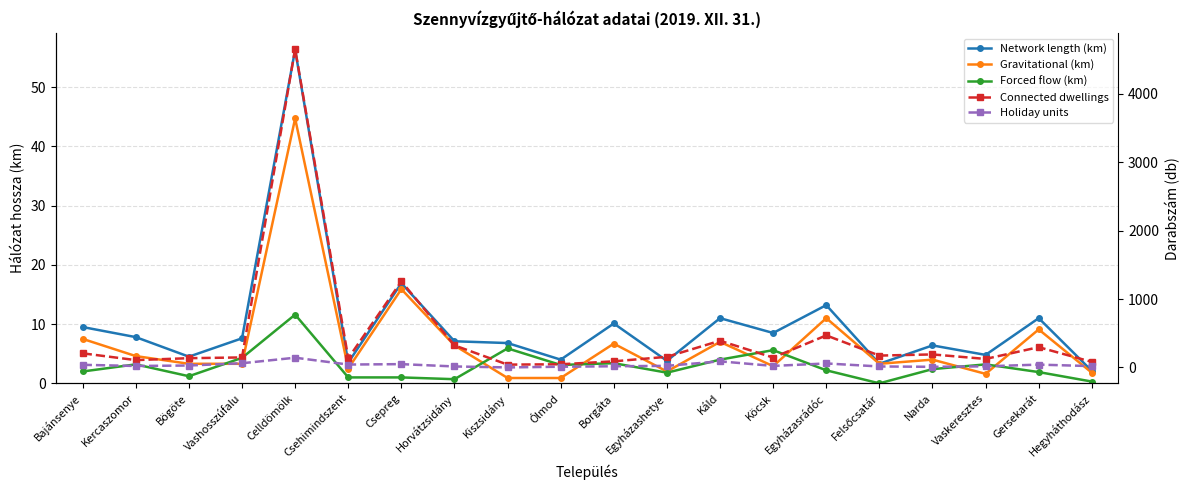

How many values in the Network length (km) series exceed 7?

11